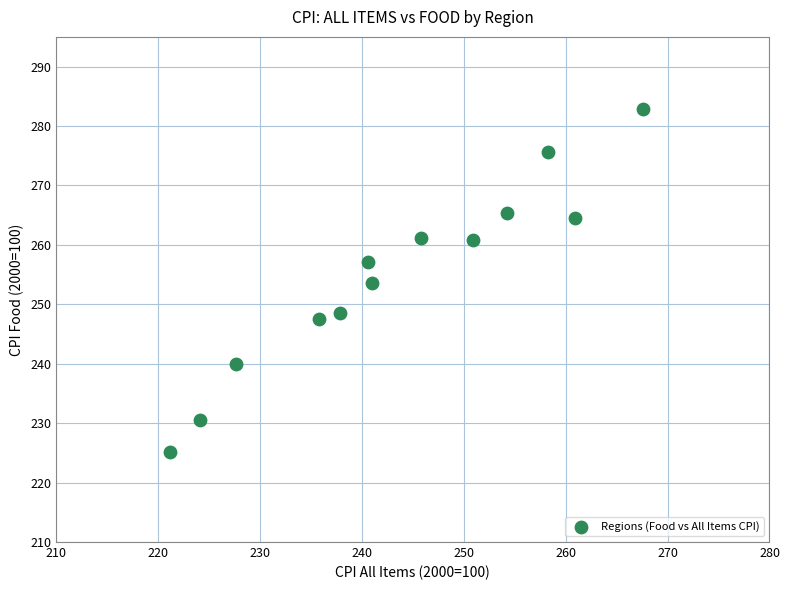

What is the range of X values (max minus min)?

46.4